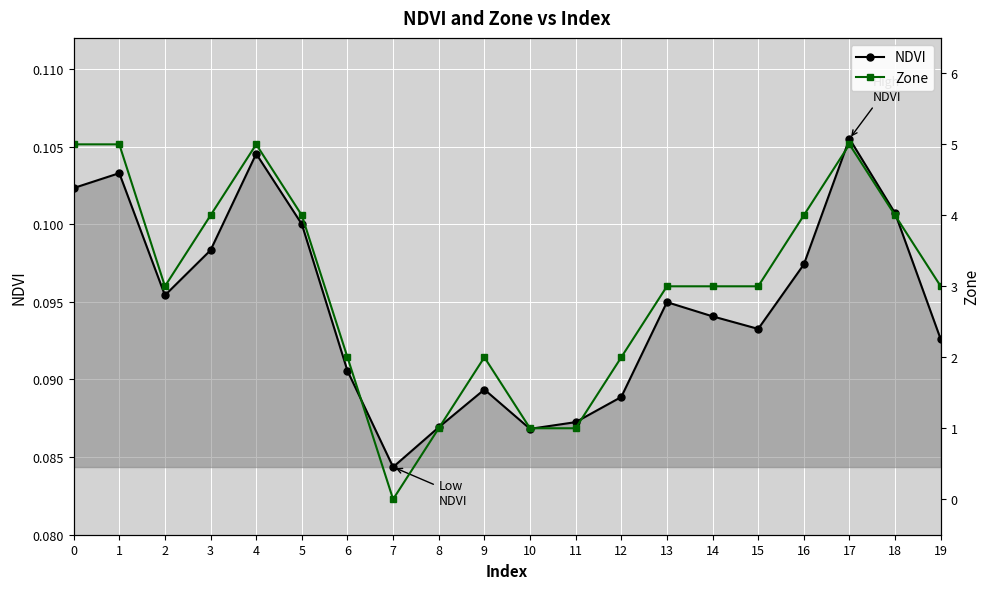

How many NDVI values are between 0 and 1?

20